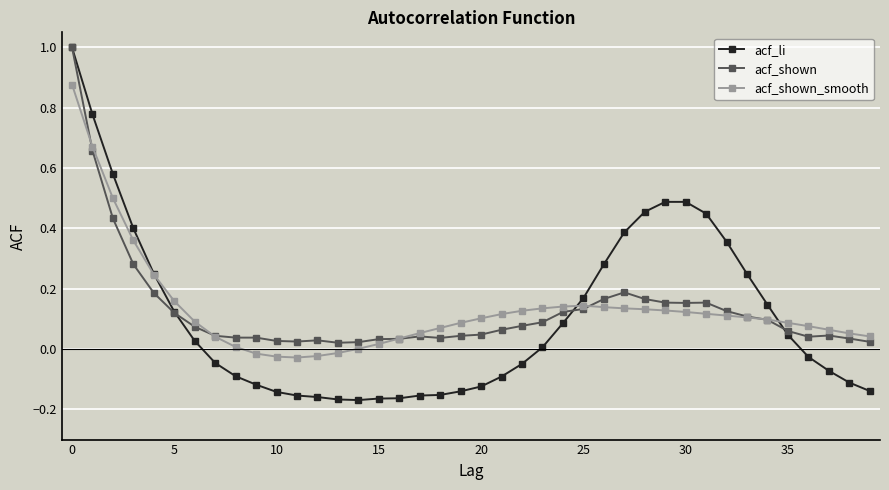

Which series has the widest spread of values?

acf_li